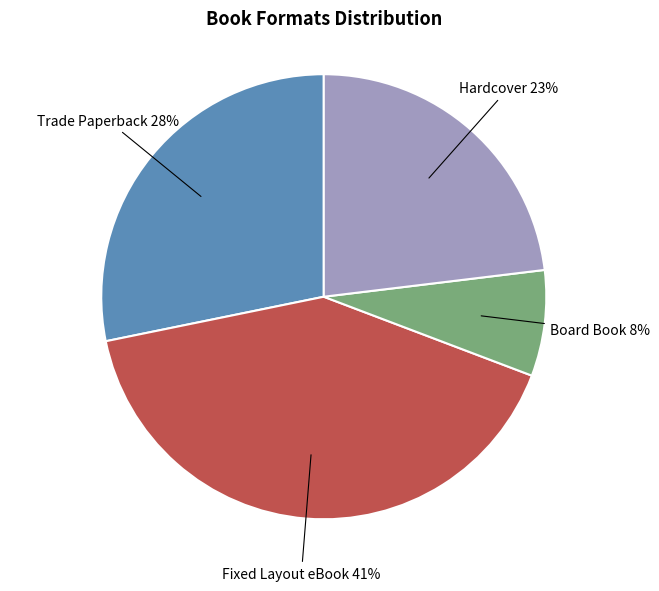

Is there any slice that represents more than half of the pie?

No